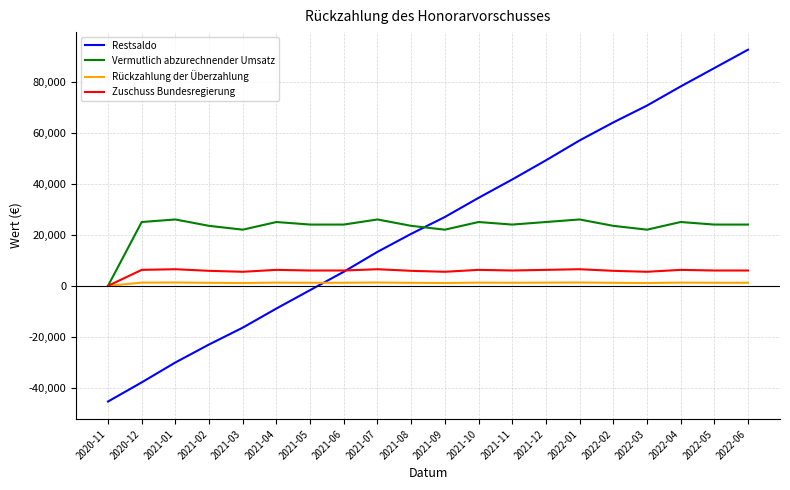

What is the average value of the Vermutlich abzurechnender Umsatz series?

22975.0